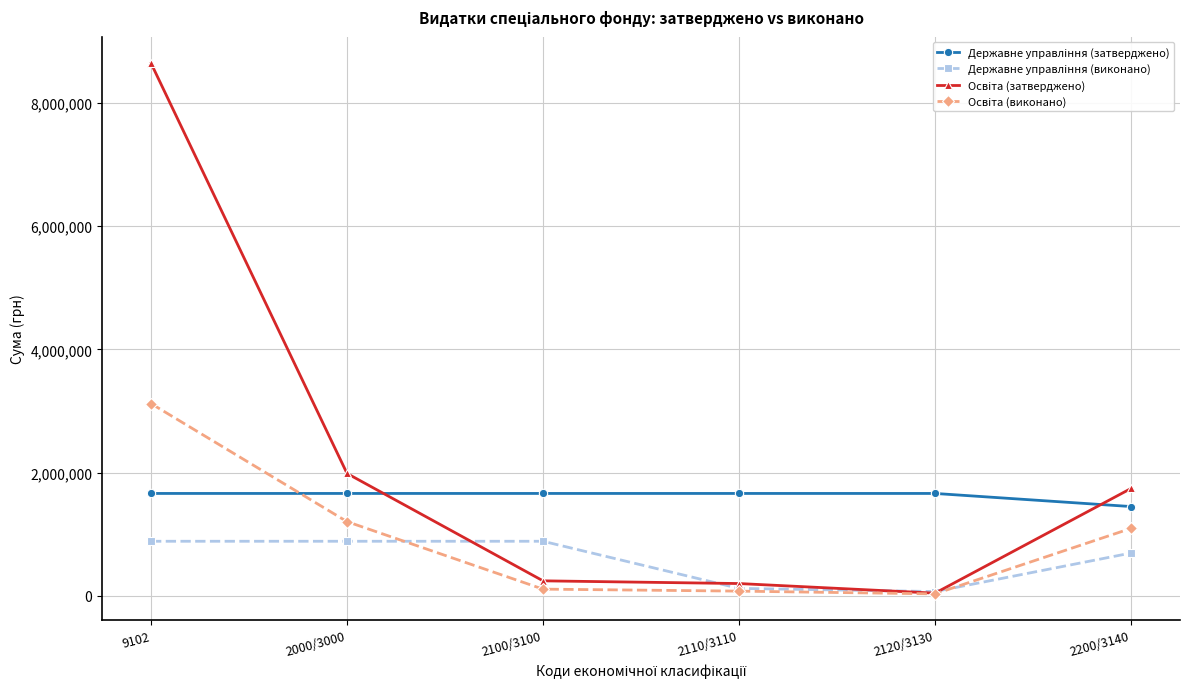

List the series in order of their overall mean, lowest first.

Державне управлiння (виконано), Освiта (виконано), Державне управлiння (затверджено), Освiта (затверджено)